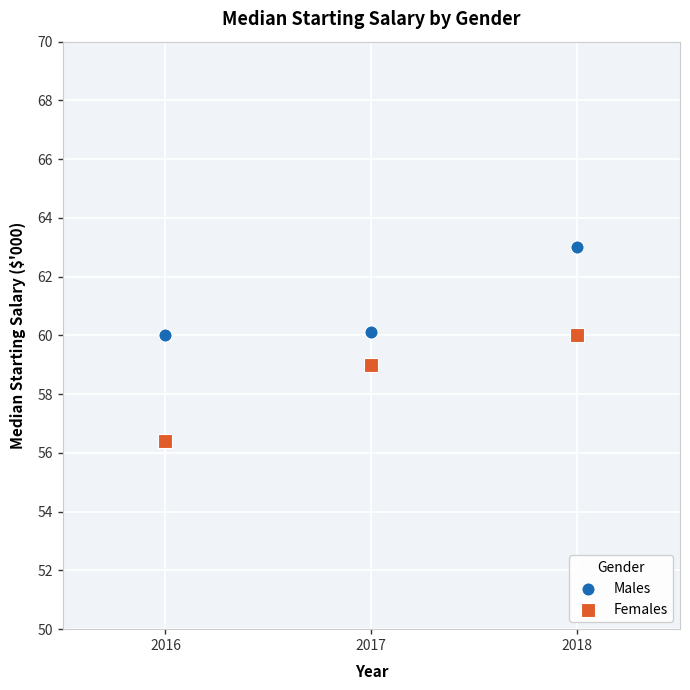

In the Females series, what Y value is closest to 58?

59.0